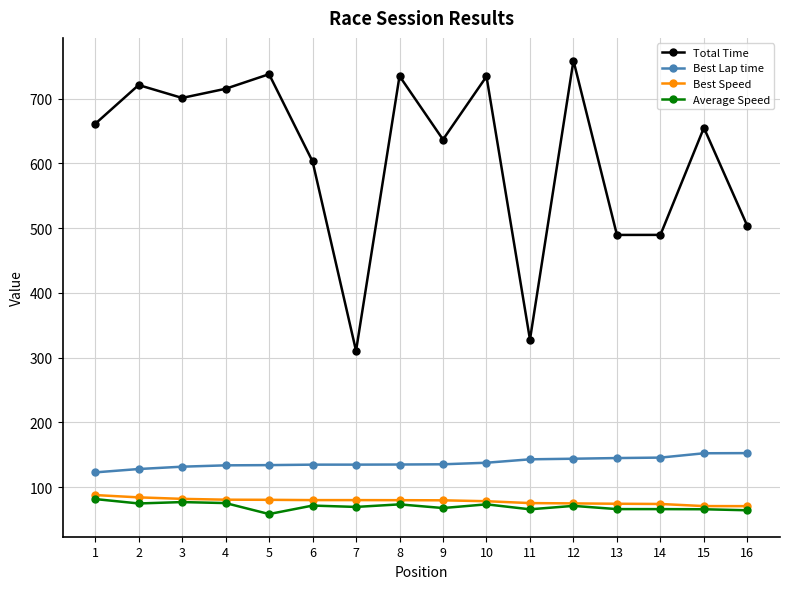

The Best Speed series shows 31.0 at 9. True or false?

False